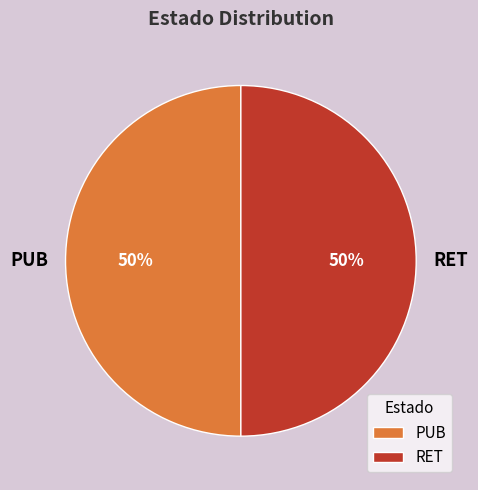

How many segments does this pie chart have?

2